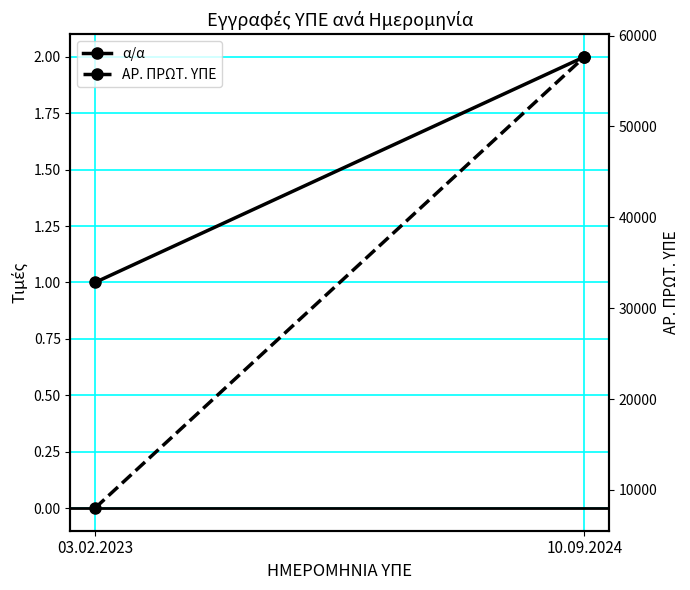

What is the lowest value of the α/α series?

1